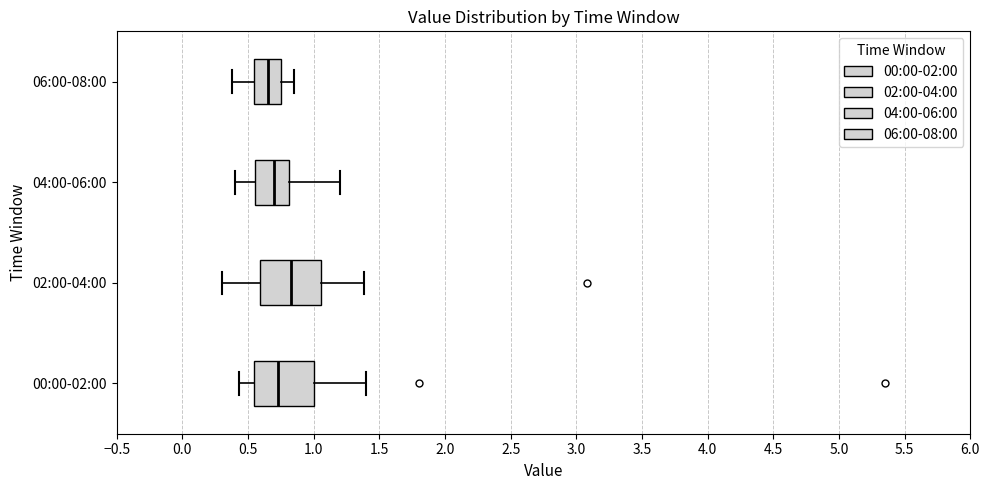

Reading bottom to top, transcribe this box plot: for each box, give where its median line is, the range the box spans, and where its two whiskers end, as read against the x-axis. The values are not printed on the chart, so give them approximately, as read against the axis.

00:00-02:00: median 0.75, box 0.55 to 1.00, whiskers 0.45 to 1.40
02:00-04:00: median 0.85, box 0.60 to 1.05, whiskers 0.30 to 1.40
04:00-06:00: median 0.70, box 0.55 to 0.80, whiskers 0.40 to 1.20
06:00-08:00: median 0.65, box 0.55 to 0.75, whiskers 0.40 to 0.85